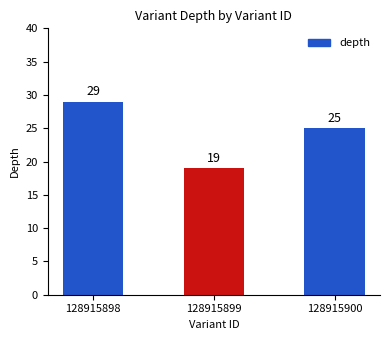

Which label corresponds to the largest value in the chart?

128915898